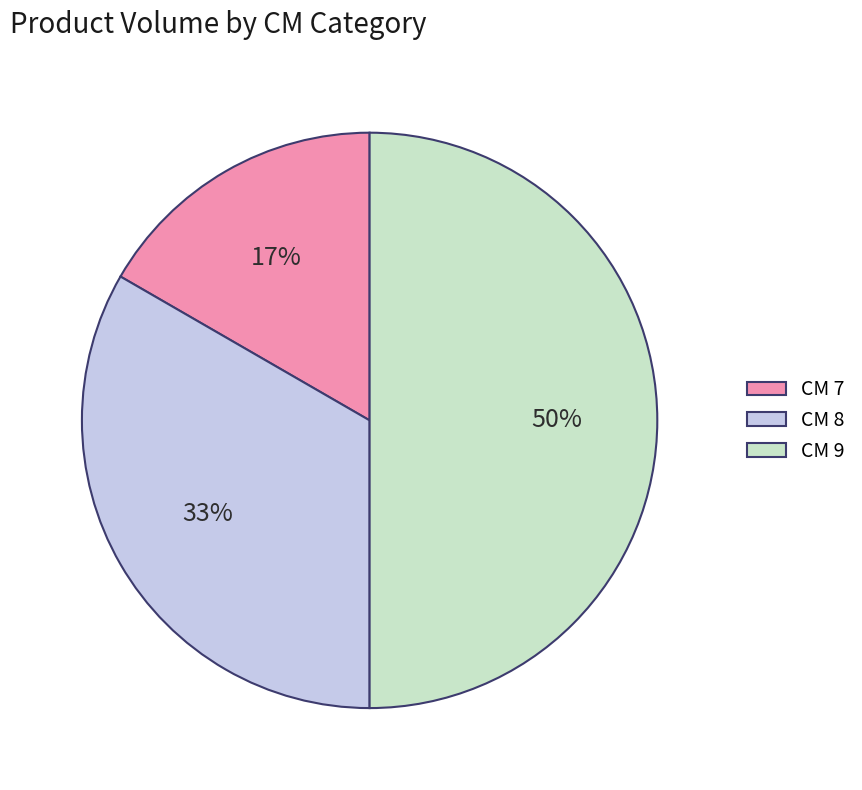

To the nearest percent, what is the average slice percentage?

33%